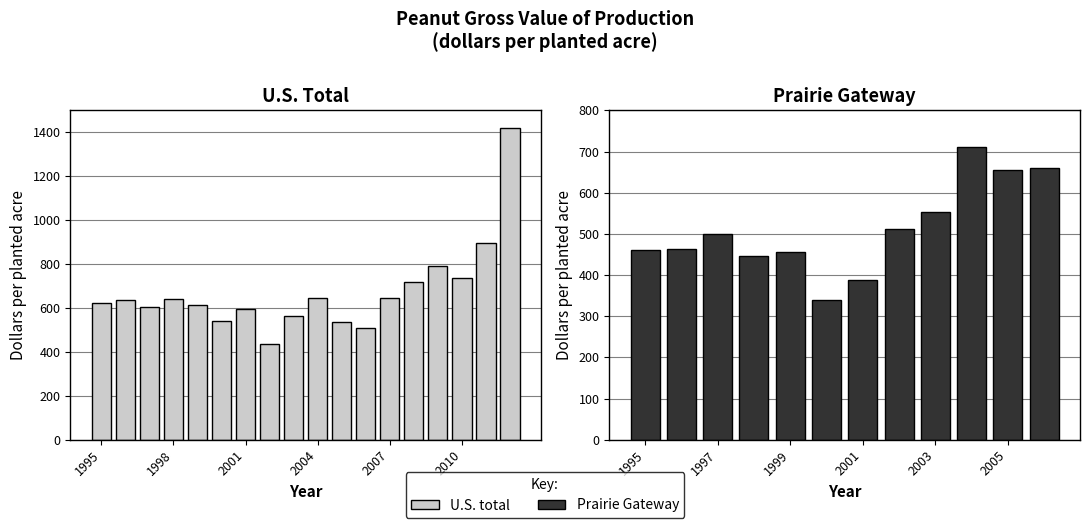

List the labels in order of value, smallest first.

2002, 2006, 2005, 2000, 2003, 2001, 1997, 1999, 1995, 1996, 1998, 2004, 2007, 2008, 2010, 2009, 2011, 2012